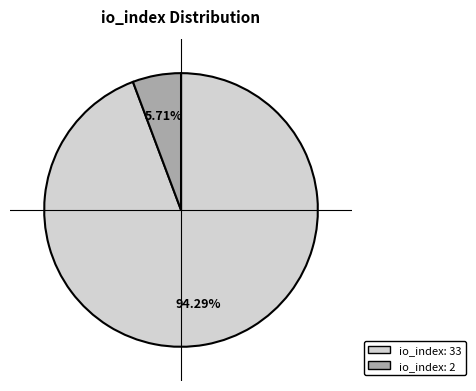

How many slices are in this pie chart?

2